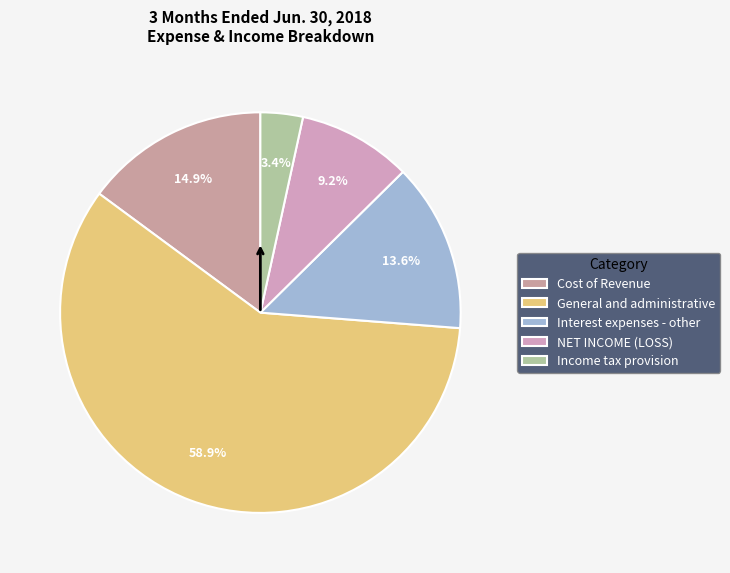

Do Interest expenses - other and General and administrative together represent more than half of the pie?

Yes